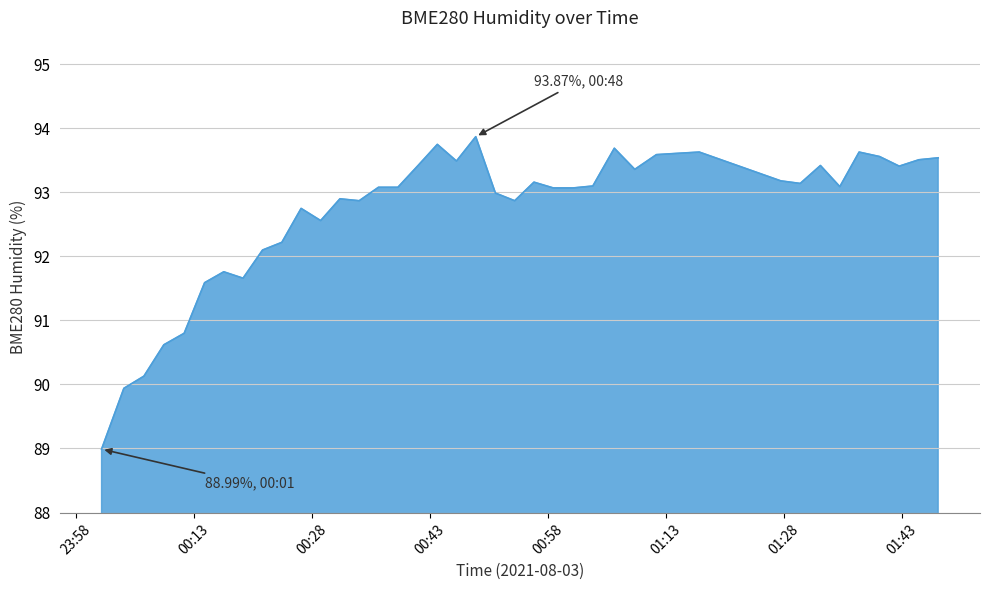

What is the maximum value shown in the chart?

93.9